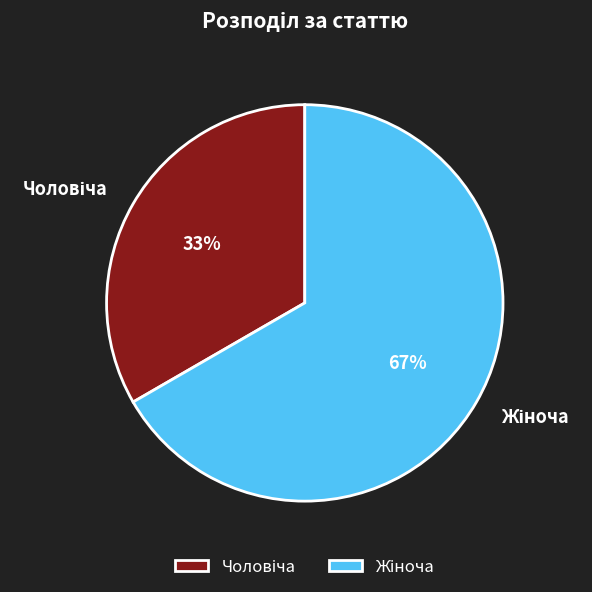

Does any single category account for the majority?

Yes